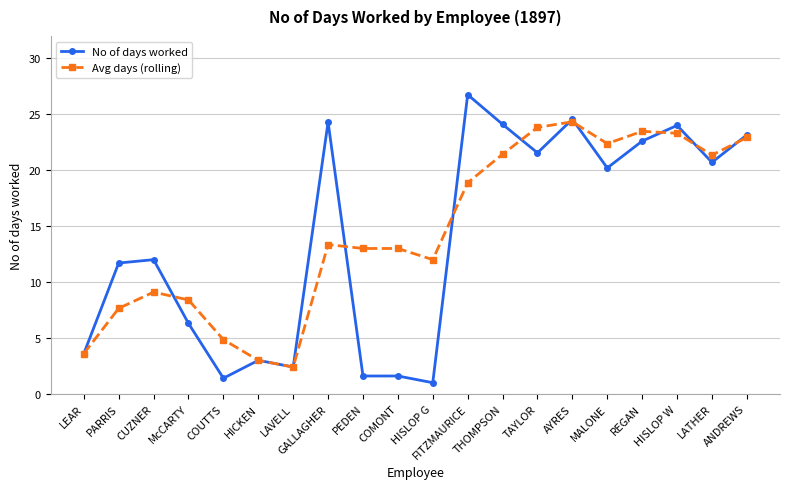

Rank the series at GALLAGHER from lowest to highest value.

Avg days (rolling), No of days worked